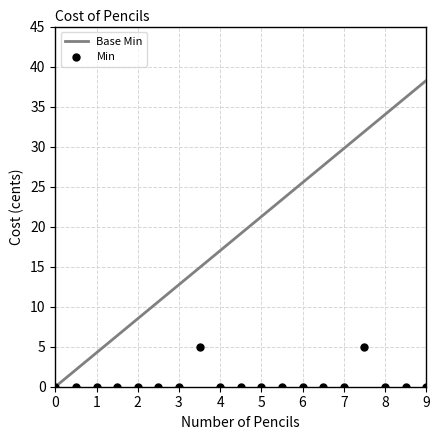

What are all the series names shown in the legend?

Base Min, Min